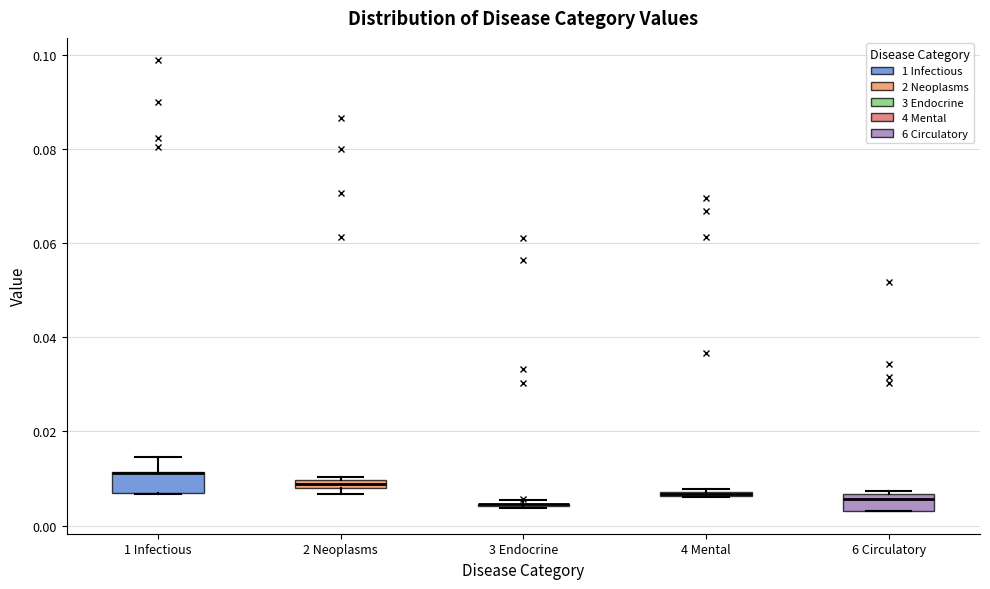

Where is the lower edge of the box for 6 Circulatory on the y-axis? The values are not printed on the chart, so give them approximately, as read against the axis.

0.004